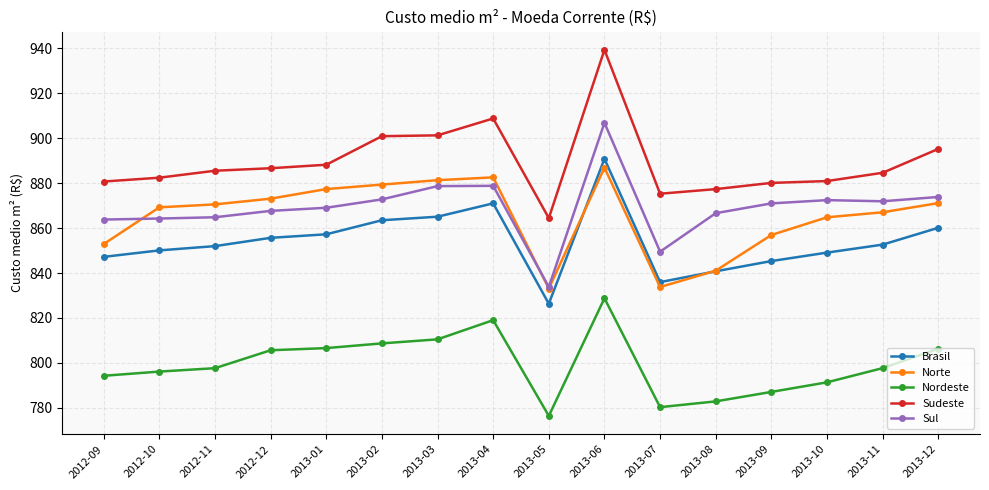

What is the label of the 5th point from the left?

2013-01